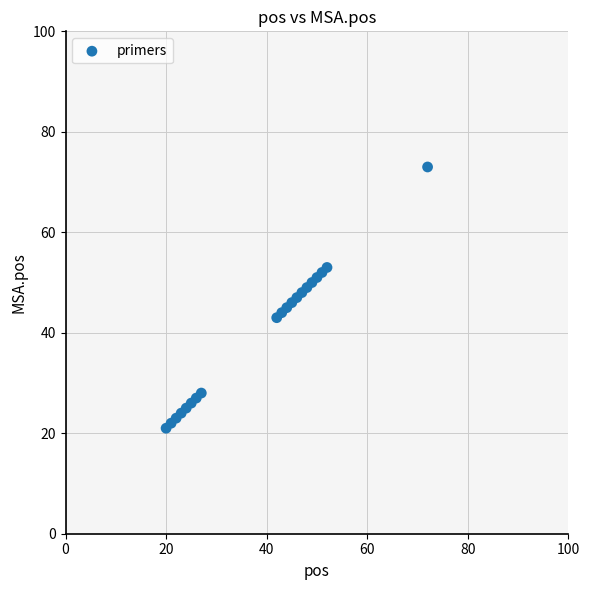

What is the range of X values (max minus min)?

52